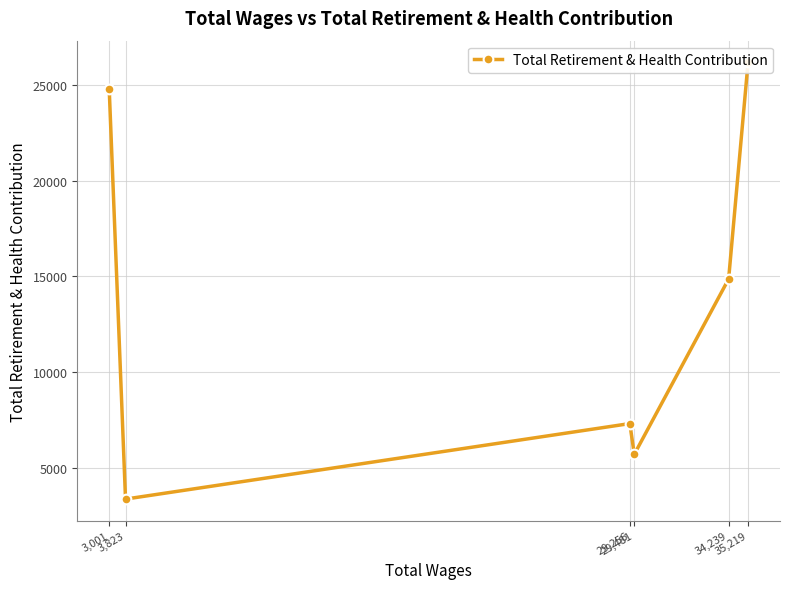

At which category does the chart reach its peak across all series?

35,219